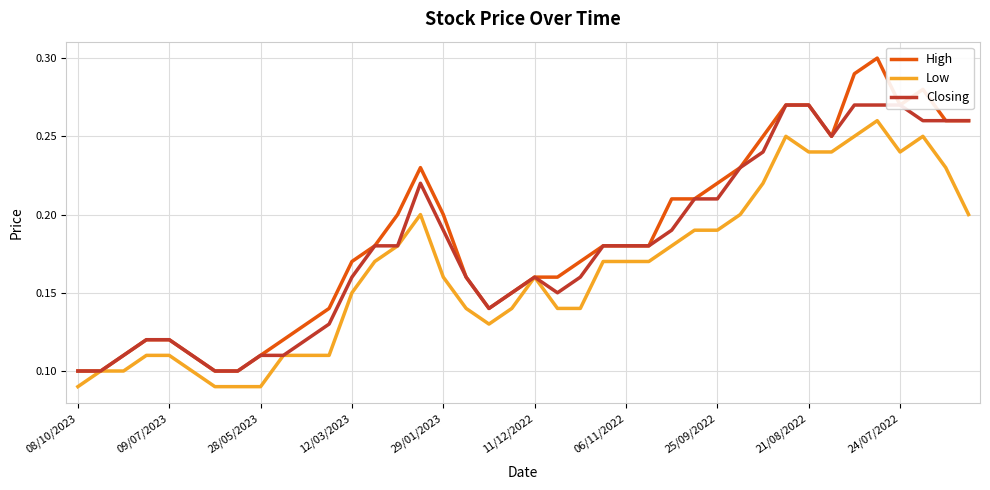

Rank the series by their maximum value, from highest to lowest.

High, Closing, Low